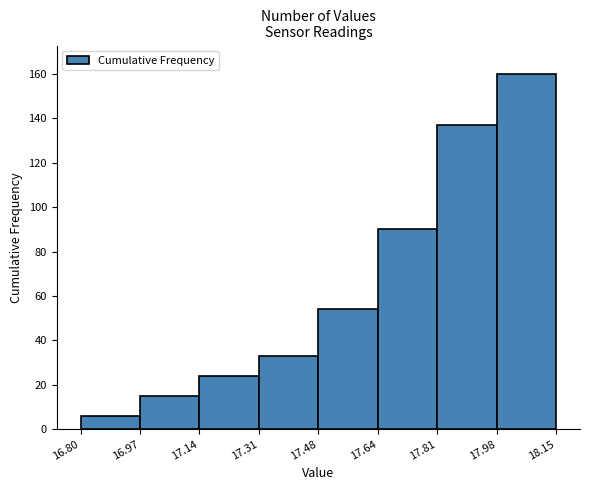

Reading left to right, transcribe this chart: for each bar, give the range it covers on the x-axis and its height. The values are not printed on the chart, so give them approximately, as read against the axis.

16.80 to 16.97: 6
16.97 to 17.14: 16
17.14 to 17.31: 24
17.31 to 17.48: 34
17.48 to 17.64: 54
17.64 to 17.81: 90
17.81 to 17.98: 138
17.98 to 18.15: 160